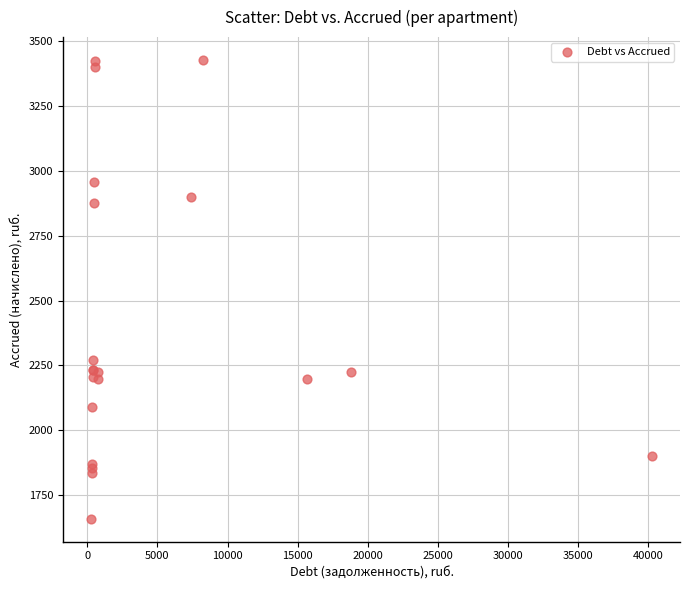

What Y value in the scatter plot is closest to 2543?

2271.9